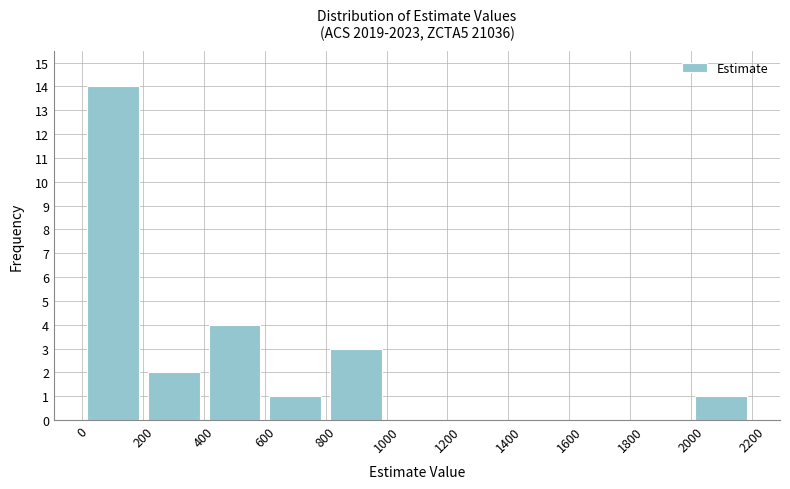

Which range on the x-axis has the tallest bar?

0 to 200